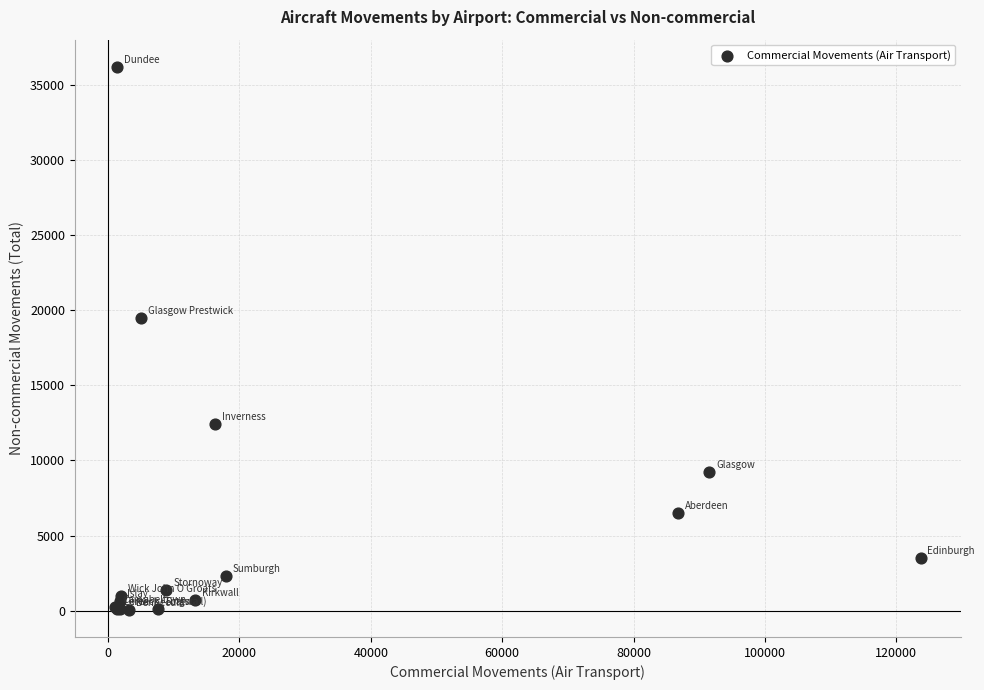

What Y value in the scatter plot is closest to 18128?

19471